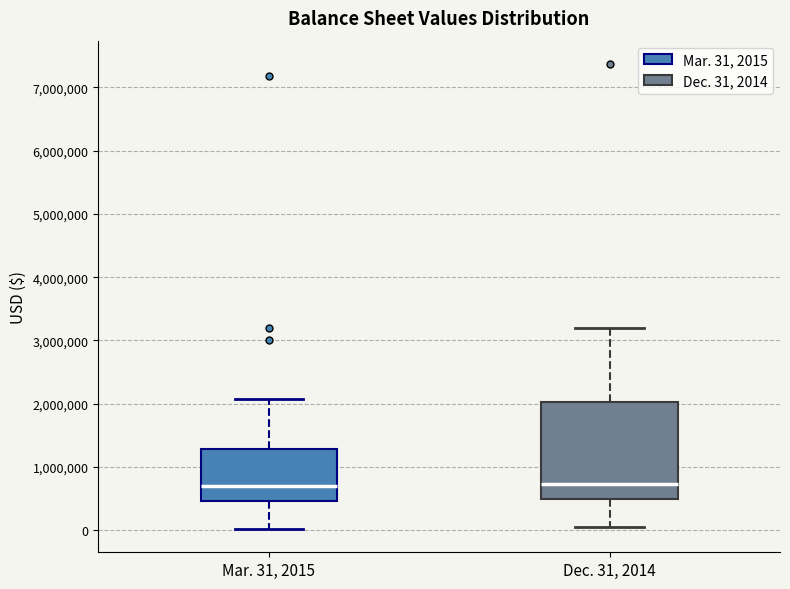

Reading left to right, transcribe this box plot: for each box, give where its median line is, the range the box spans, and where its two whiskers end, as read against the y-axis. The values are not printed on the chart, so give them approximately, as read against the axis.

Mar. 31, 2015: median 700000, box 500000 to 1300000, whiskers 0 to 2100000
Dec. 31, 2014: median 700000, box 500000 to 2000000, whiskers 0 to 3200000